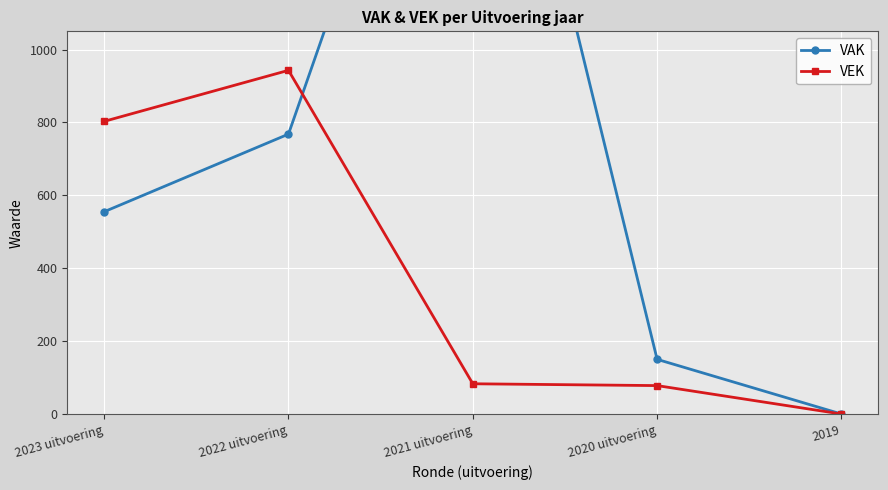

True or false: VAK has more than 1 points higher than both neighbors.

False